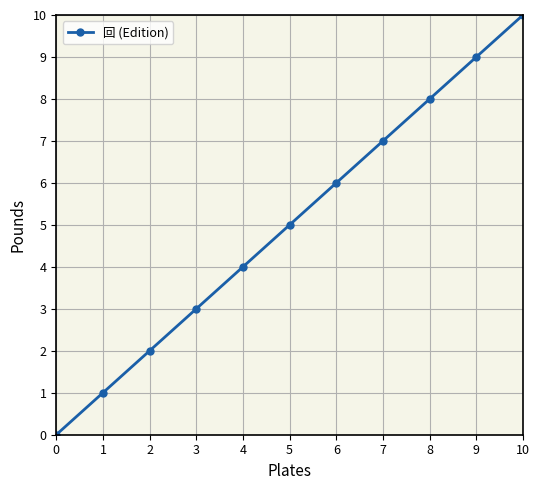

What is the sum of all values?

55